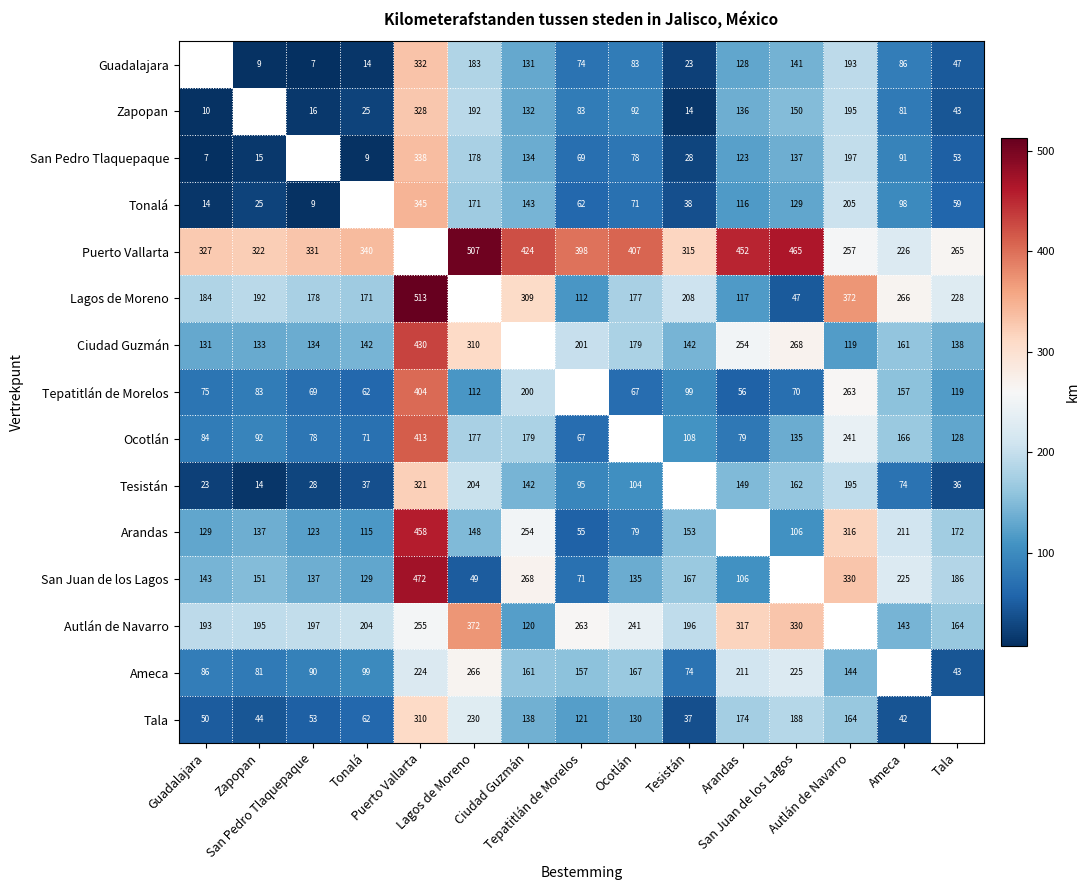

Where does the Ameca series first go above 157?

Puerto Vallarta